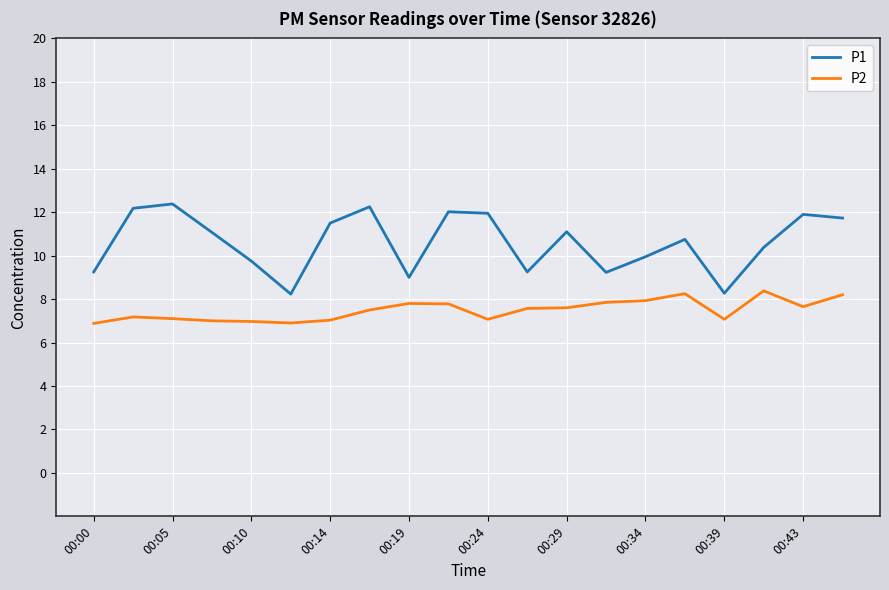

What is the minimum value shown in the chart?

6.9